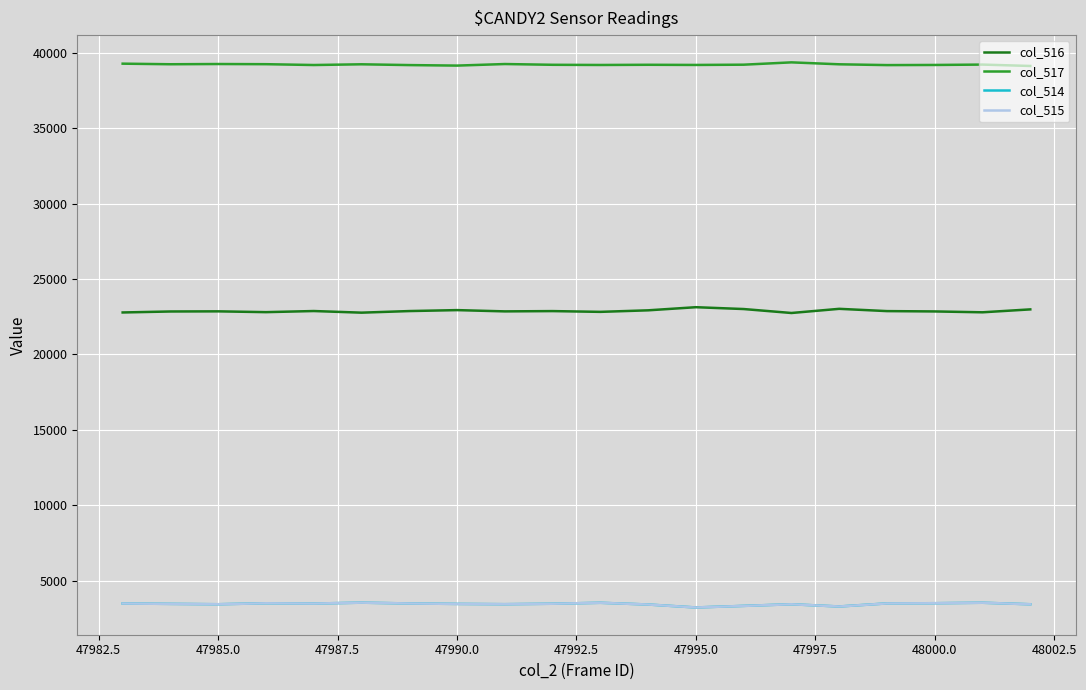

Which series has the largest total across all categories?

col_517